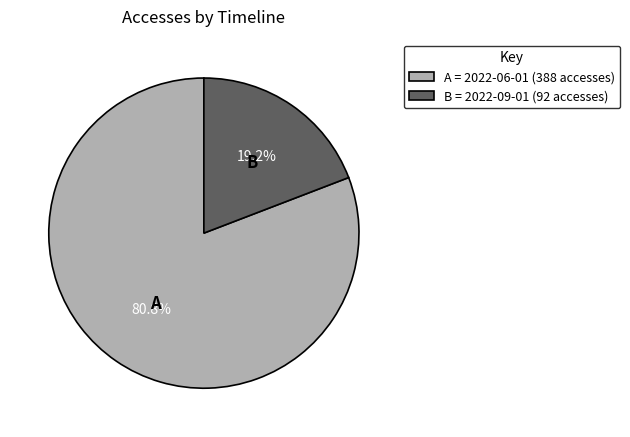

Does any single category account for the majority?

Yes